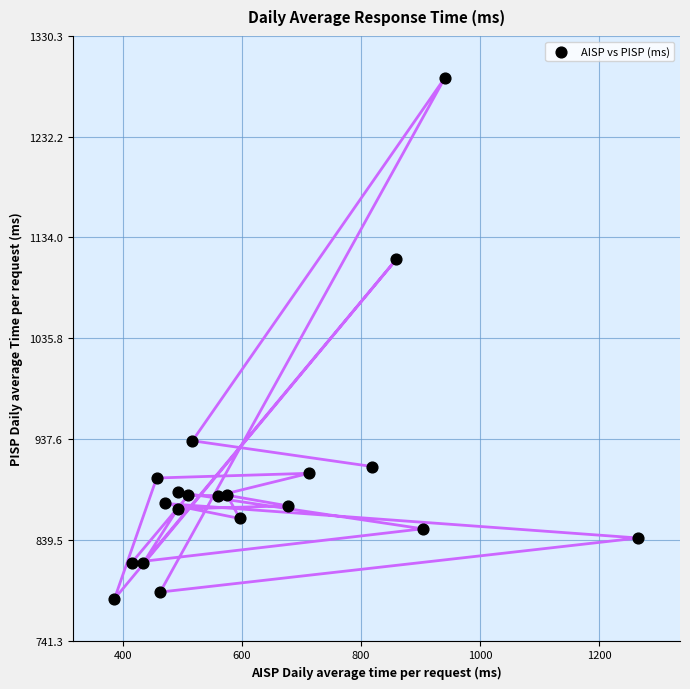

What Y value in the scatter plot is closest to 1035?

1112.6